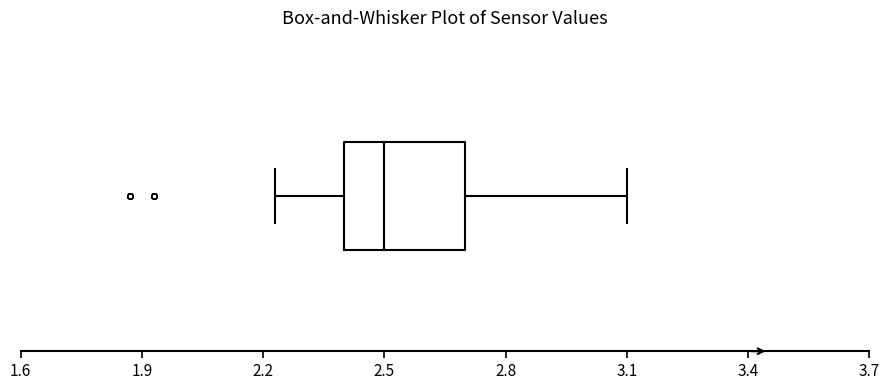

Where does the left whisker of the box end on the x-axis? The values are not printed on the chart, so give them approximately, as read against the axis.

2.25